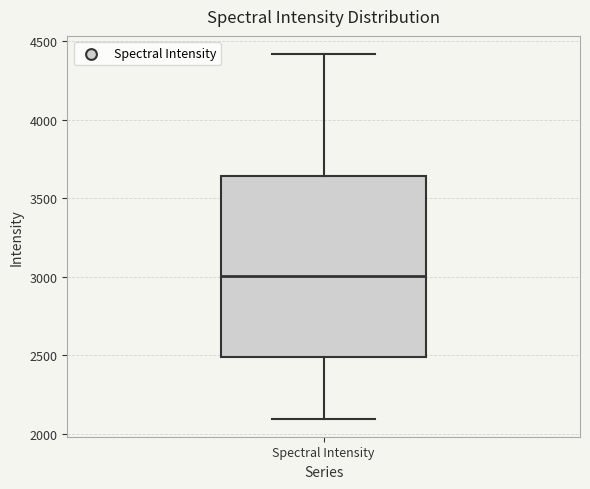

Transcribe this box plot: give where the median line is, the range the box spans, and where the two whiskers end, as read against the y-axis. The values are not printed on the chart, so give them approximately, as read against the axis.

median 3000, box 2500 to 3650, whiskers 2100 to 4400